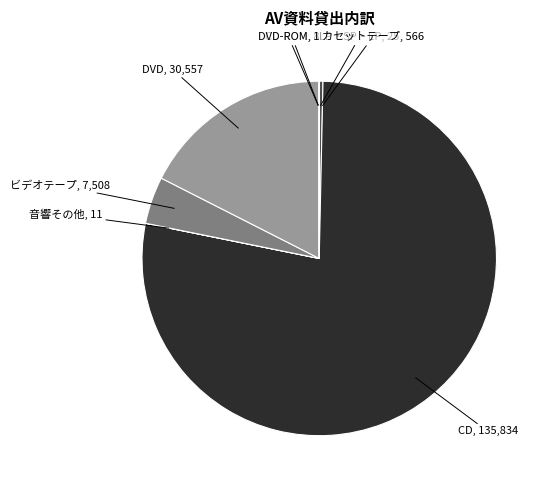

How many slices are in this pie chart?

8